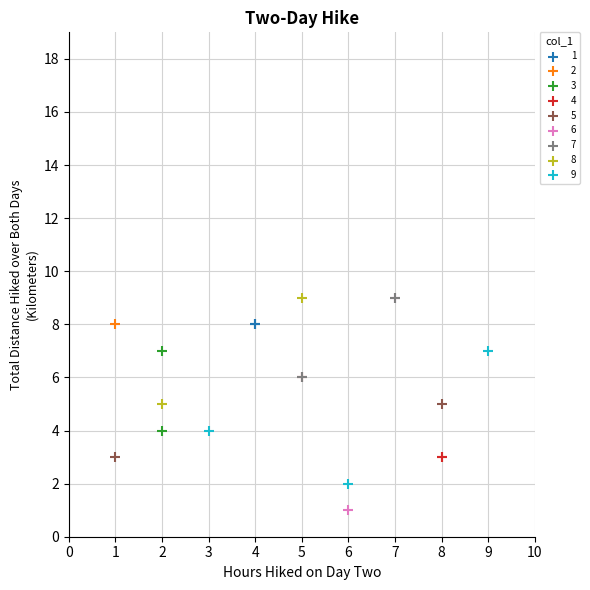

What are all the series names shown in the legend?

1, 2, 3, 4, 5, 6, 7, 8, 9